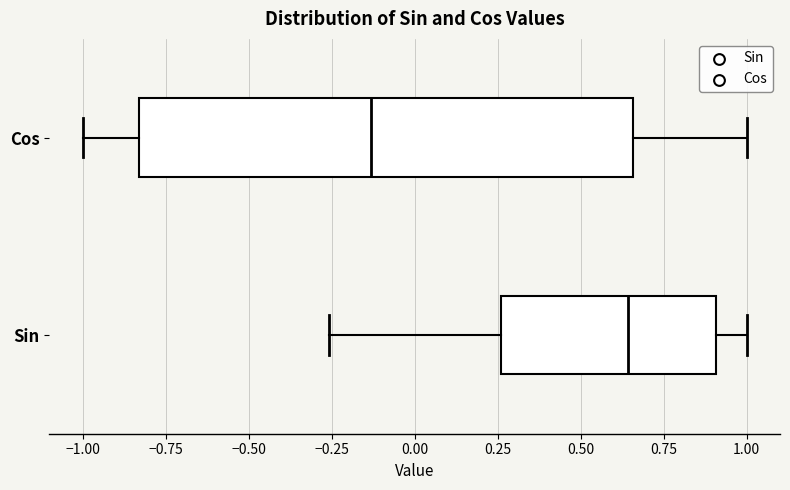

Where does the left whisker of the box for Cos end on the x-axis? The values are not printed on the chart, so give them approximately, as read against the axis.

-1.00